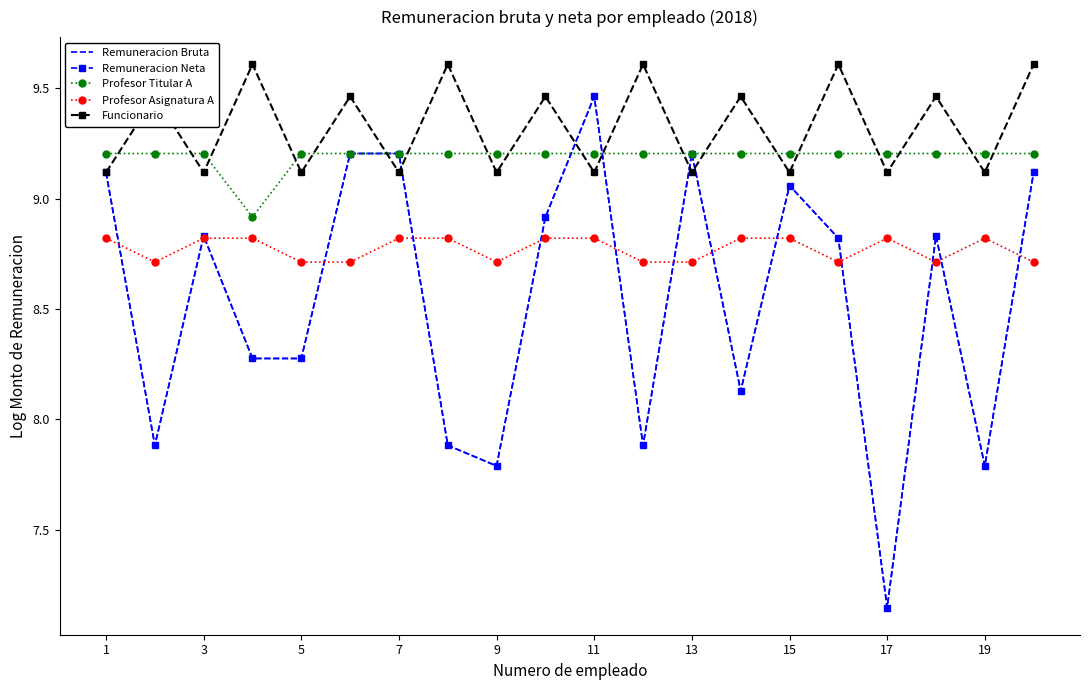

How many times do Funcionario and Profesor Titular A cross each other?

19